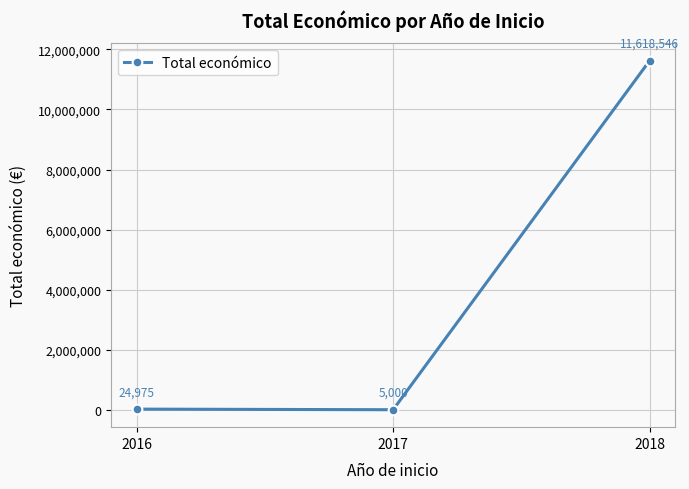

The chart shows a value of 15131496 at 2018. True or false?

False